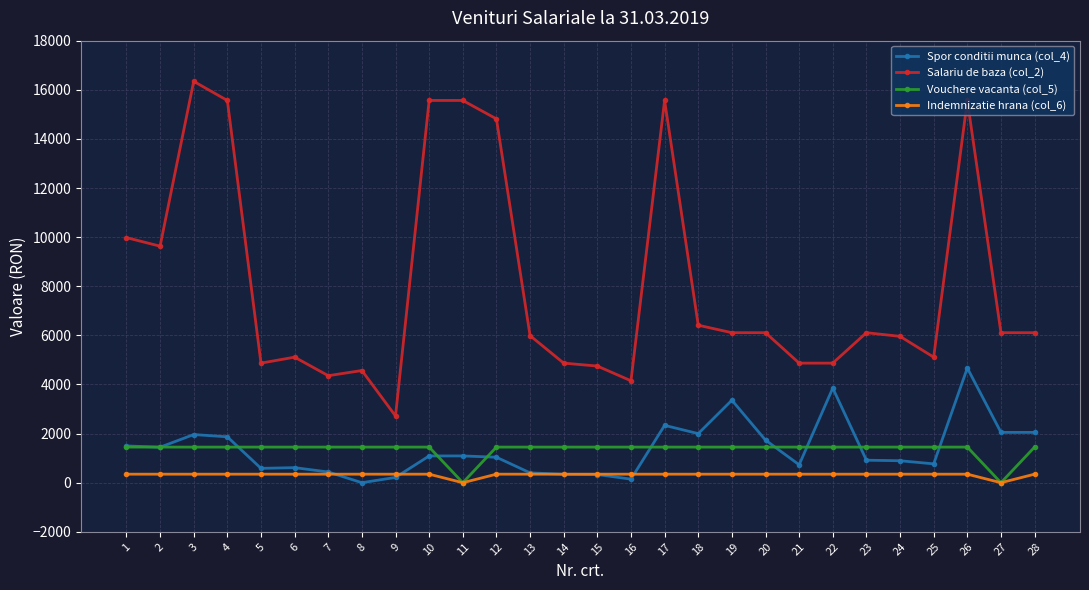

What are all the series names shown in the legend?

Spor conditii munca (col_4), Salariu de baza (col_2), Vouchere vacanta (col_5), Indemnizatie hrana (col_6)